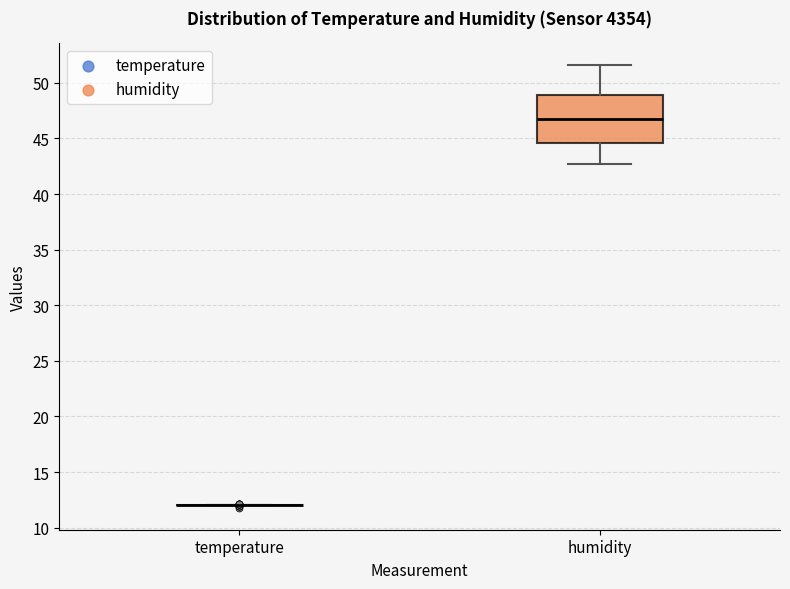

Reading left to right, transcribe this box plot: for each box, give where its median line is, the range the box spans, and where its two whiskers end, as read against the y-axis. The values are not printed on the chart, so give them approximately, as read against the axis.

temperature: box collapsed to a line at 12.0, whiskers 12.0 to 12.0
humidity: median 47.0, box 44.5 to 49.0, whiskers 42.5 to 51.5